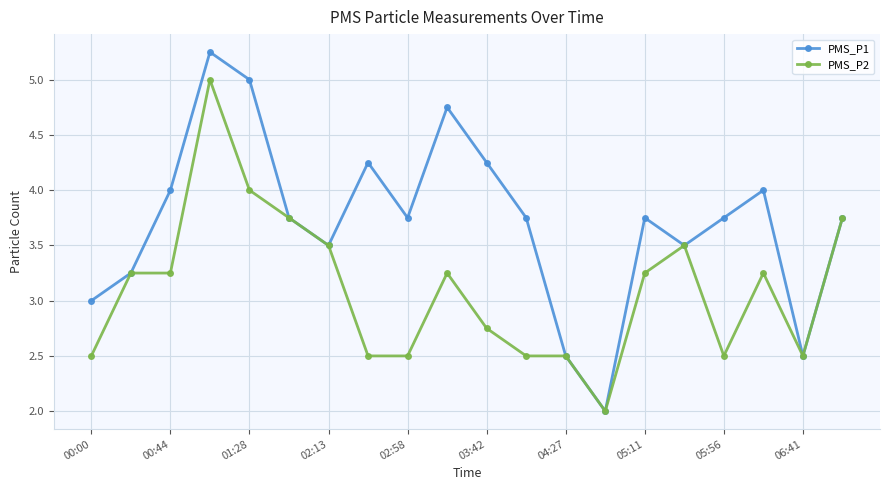

How many lines are shown in the chart?

2